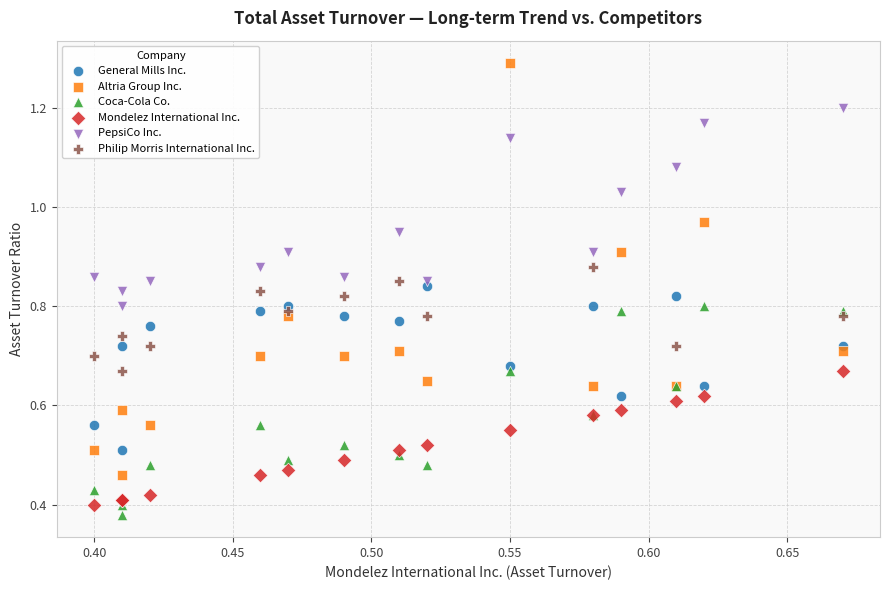

Which series has the widest spread of Y values?

Altria Group Inc.